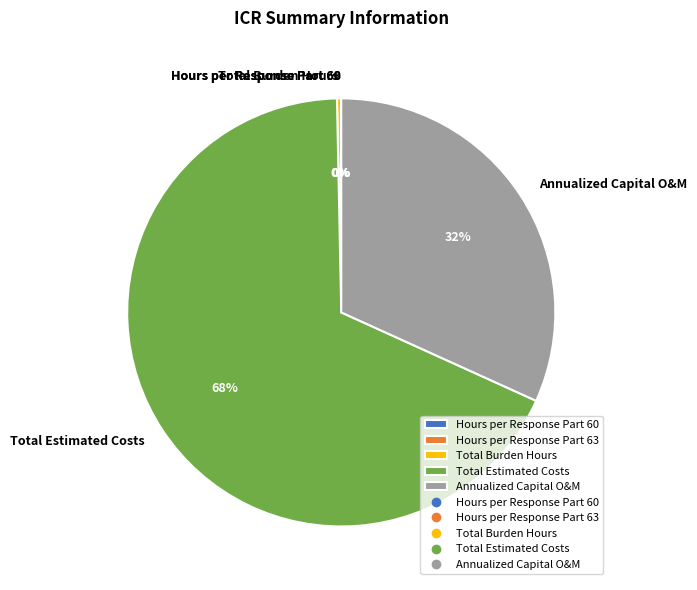

To the nearest percent, what is the average slice percentage?

20%